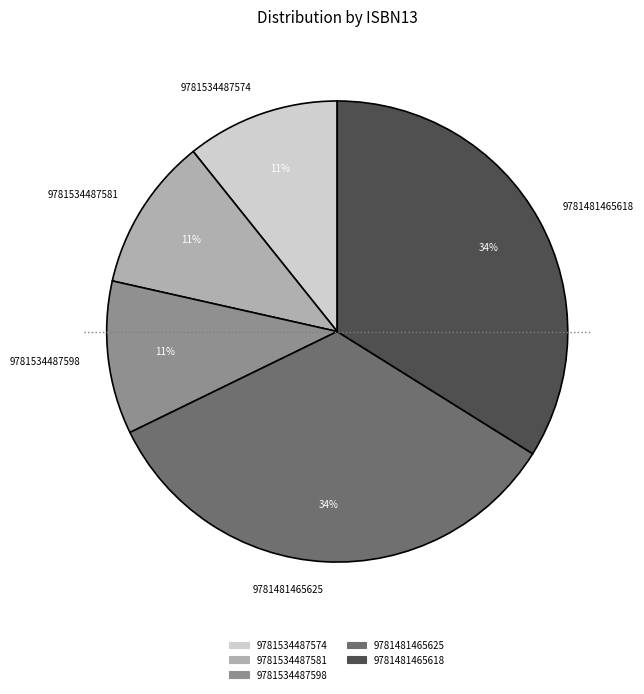

Does 9781534487581 represent more than half of the total?

No